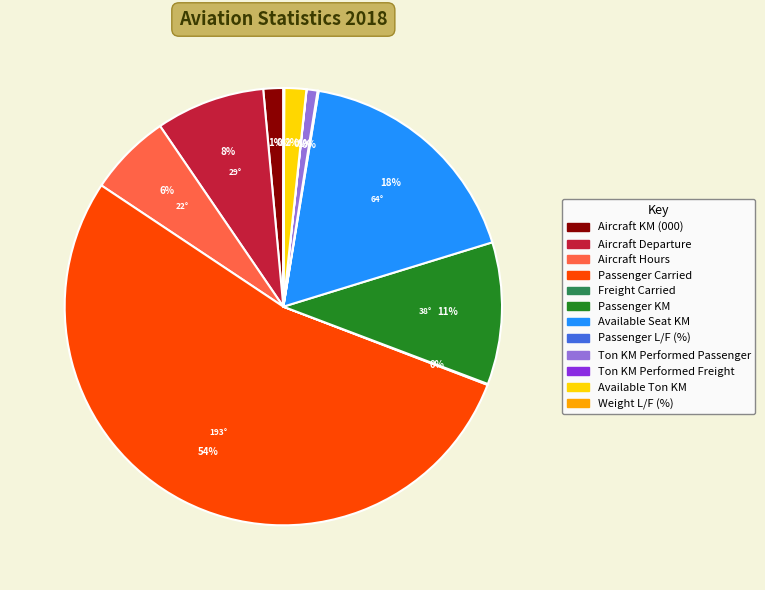

To the nearest percent, what is the average slice percentage?

8%